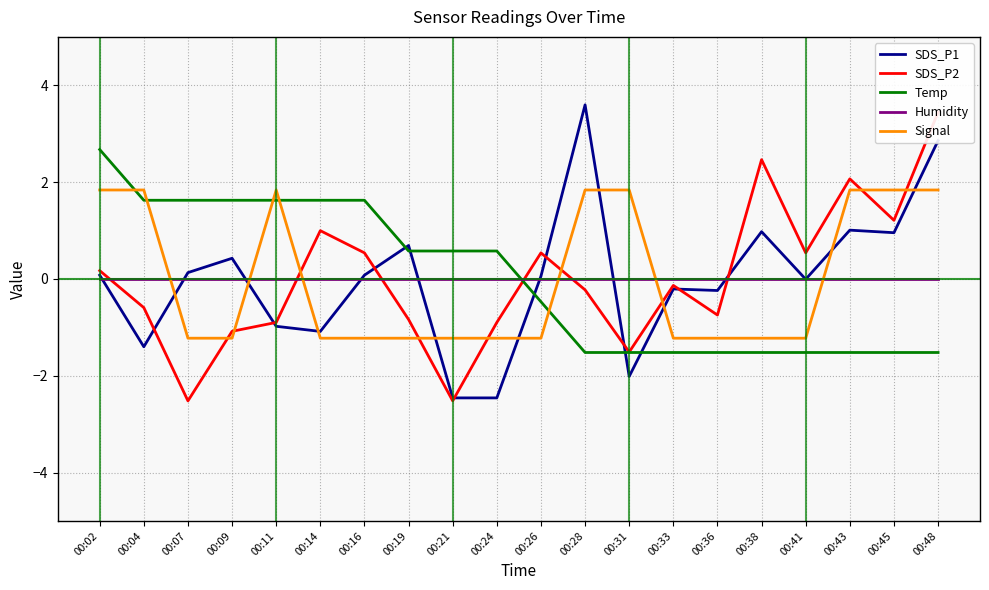

What is the sum of the Signal values at 00:11 and 00:09?

0.6